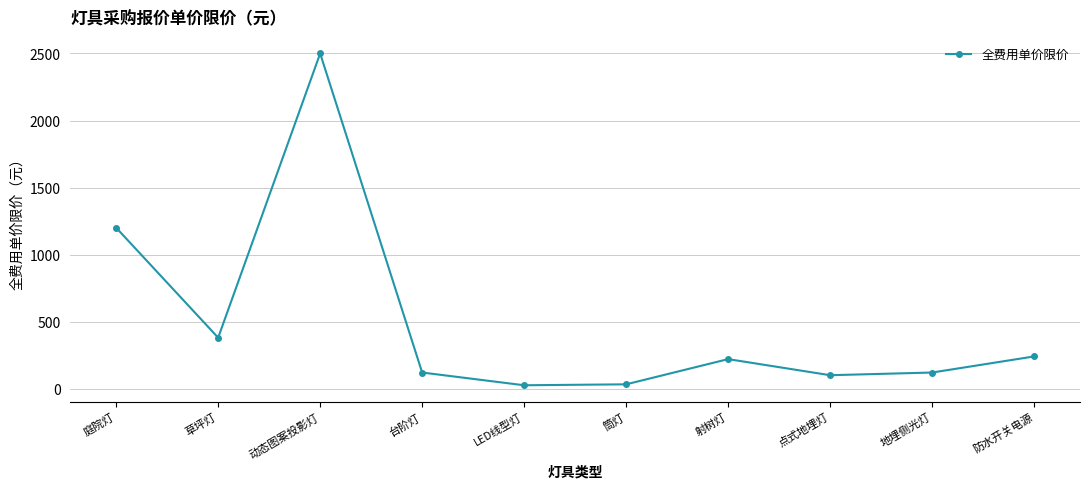

Which has a higher value, 防水开关电源 or 草坪灯?

草坪灯